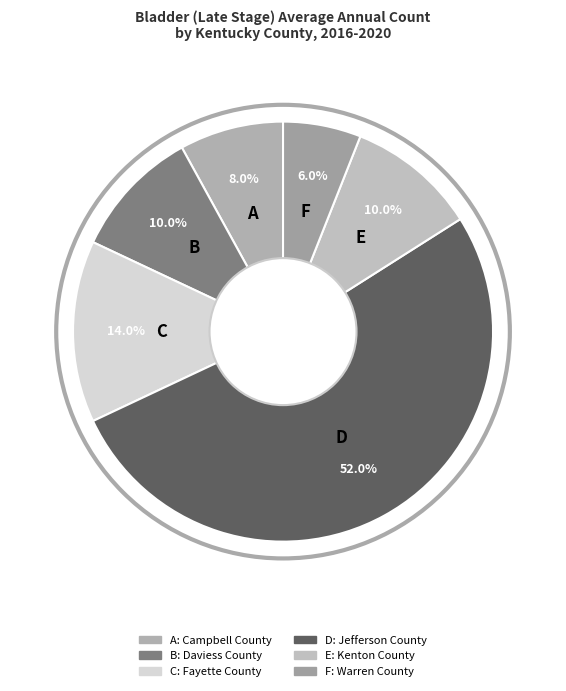

How many segments does this pie chart have?

6